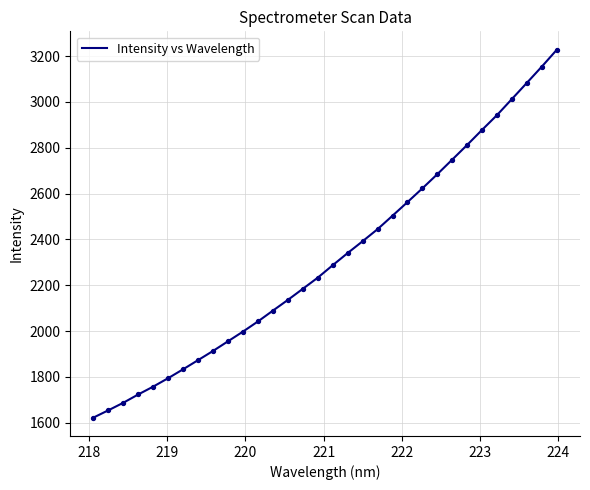

What is the greatest value displayed?

3227.9